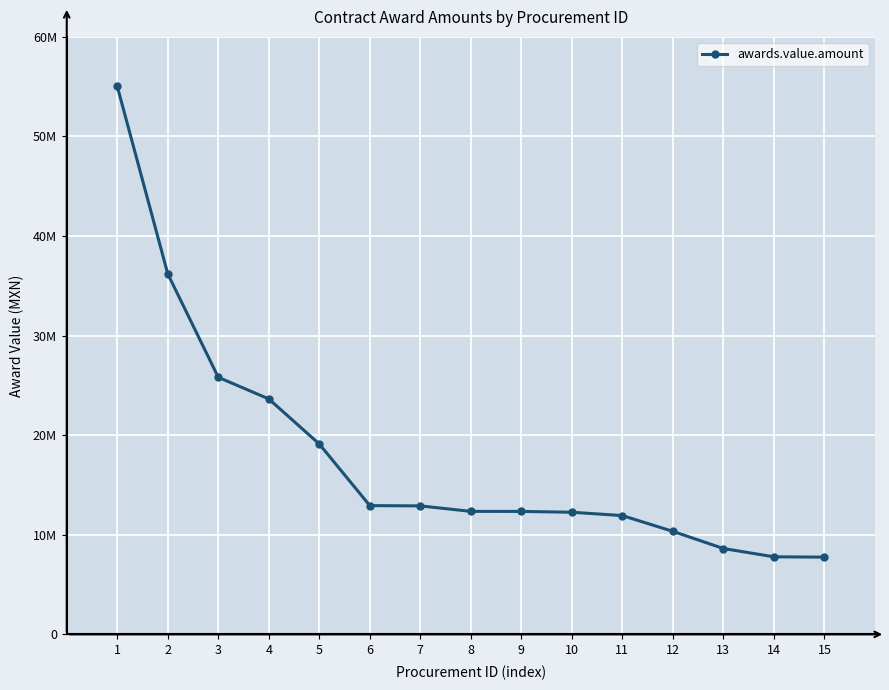

Is this an area chart (filled region under the line)?

No